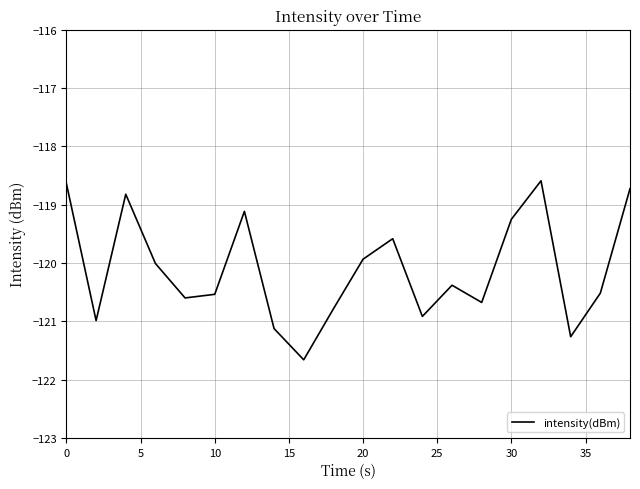

Reading left to right, extract all data points from this chart.

-118.6	-121.0	-118.8	-120.0	-120.6	-120.5	-119.1	-121.1	-121.7	-120.8	-119.9	-119.6	-120.9	-120.4	-120.7	-119.3	-118.6	-121.3	-120.5	-118.7